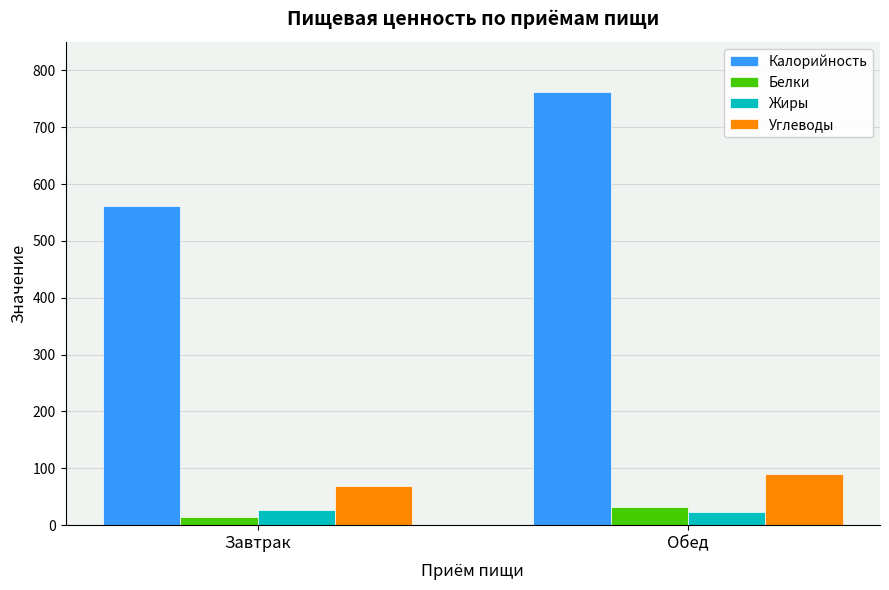

Is the value of Белки at Завтрак greater than the value of Жиры at Обед?

No